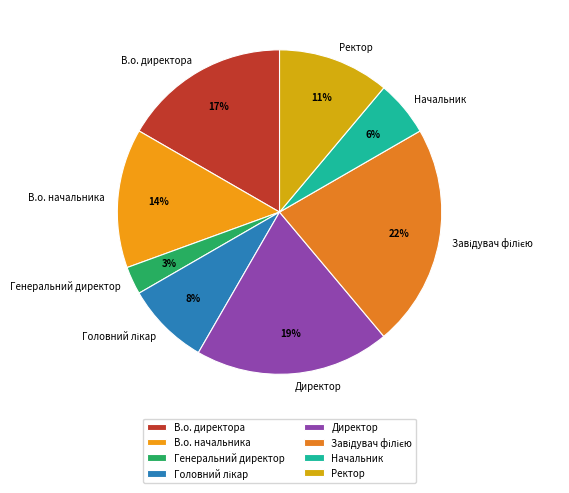

Does any single category account for the majority?

No